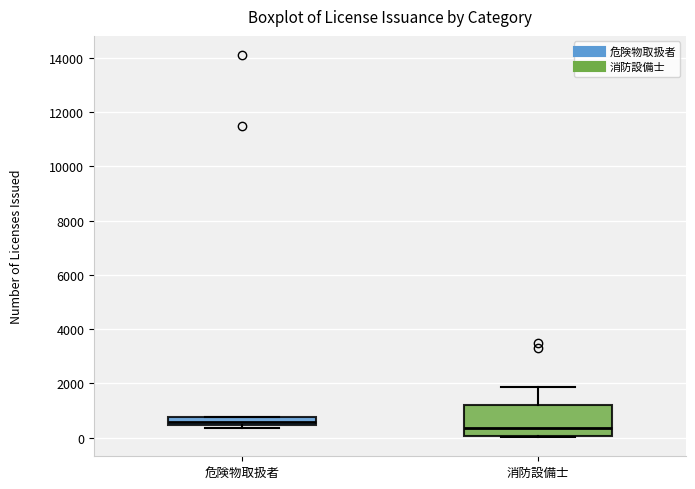

Which box is the tallest, from its lower edge to its upper edge?

消防設備士